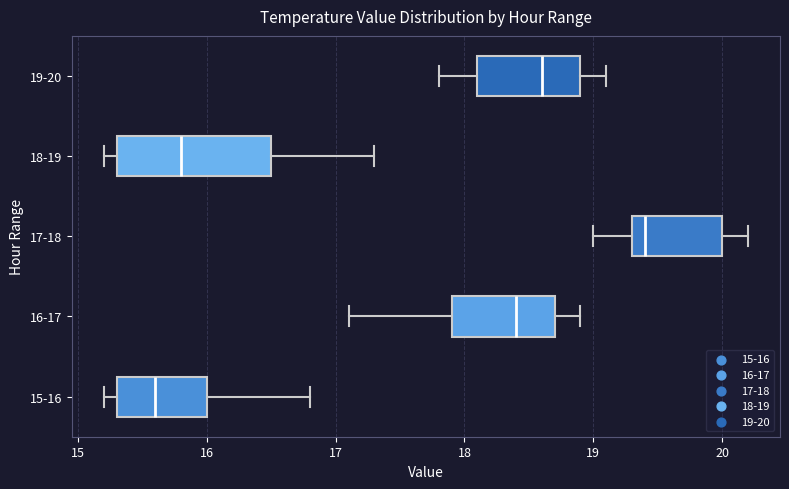

Where does the median line of the box for 19-20 sit on the x-axis? The values are not printed on the chart, so give them approximately, as read against the axis.

18.6